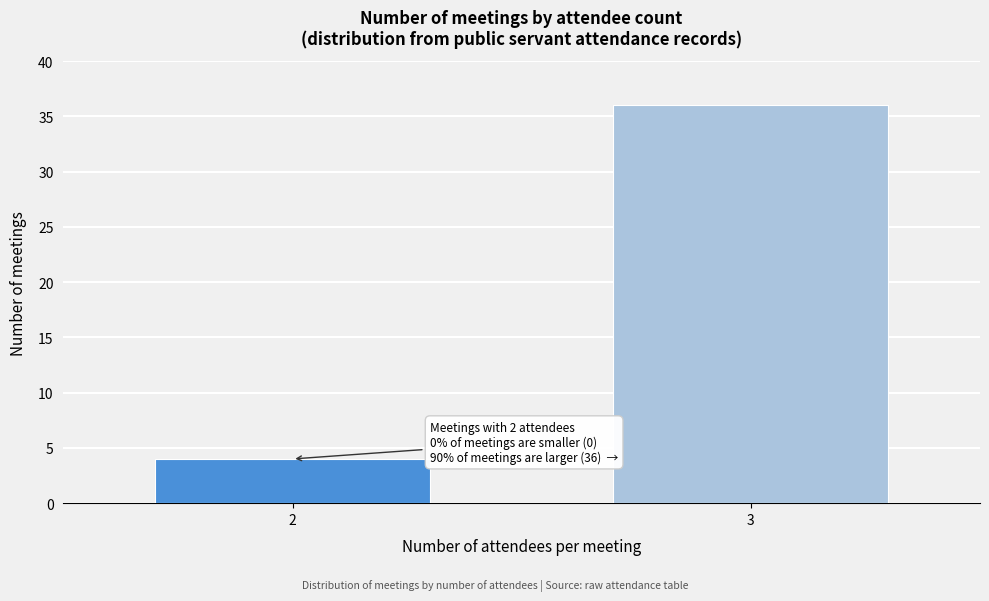

Reading left to right, transcribe all the data shown in this chart.

4	36